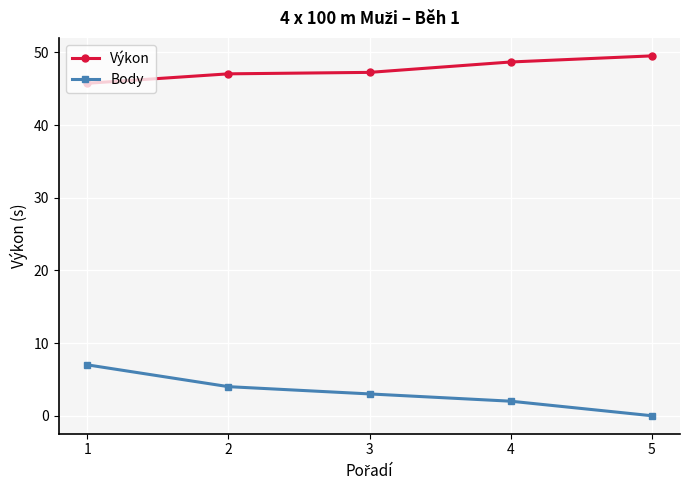

What is the value of the Výkon point at the 4th from the left?

48.7